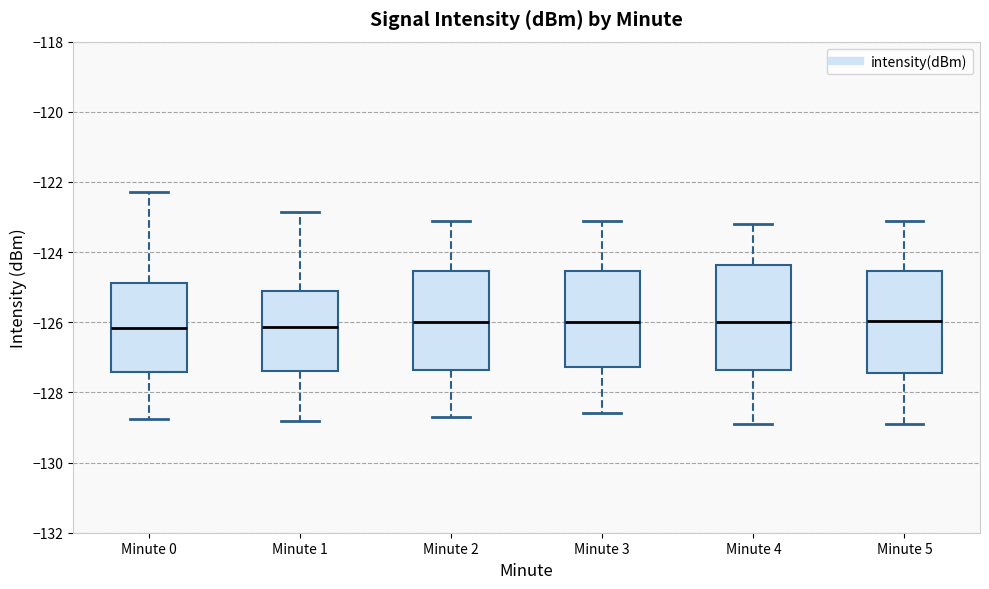

Where is the upper edge of the box for Minute 1 on the y-axis? The values are not printed on the chart, so give them approximately, as read against the axis.

-125.0